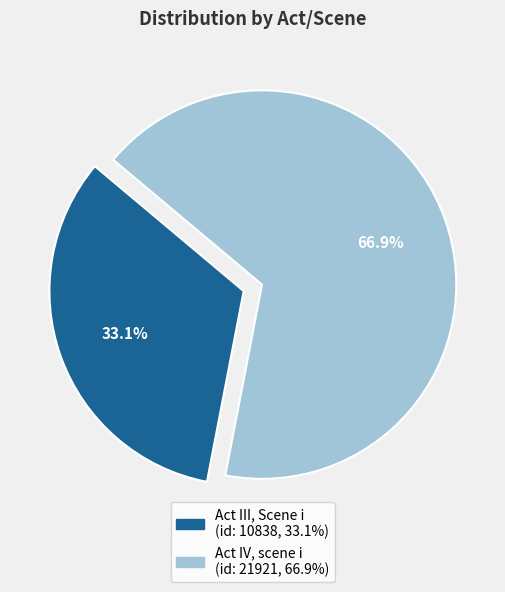

What portion of the pie excludes Act IV, scene i?

33.1%